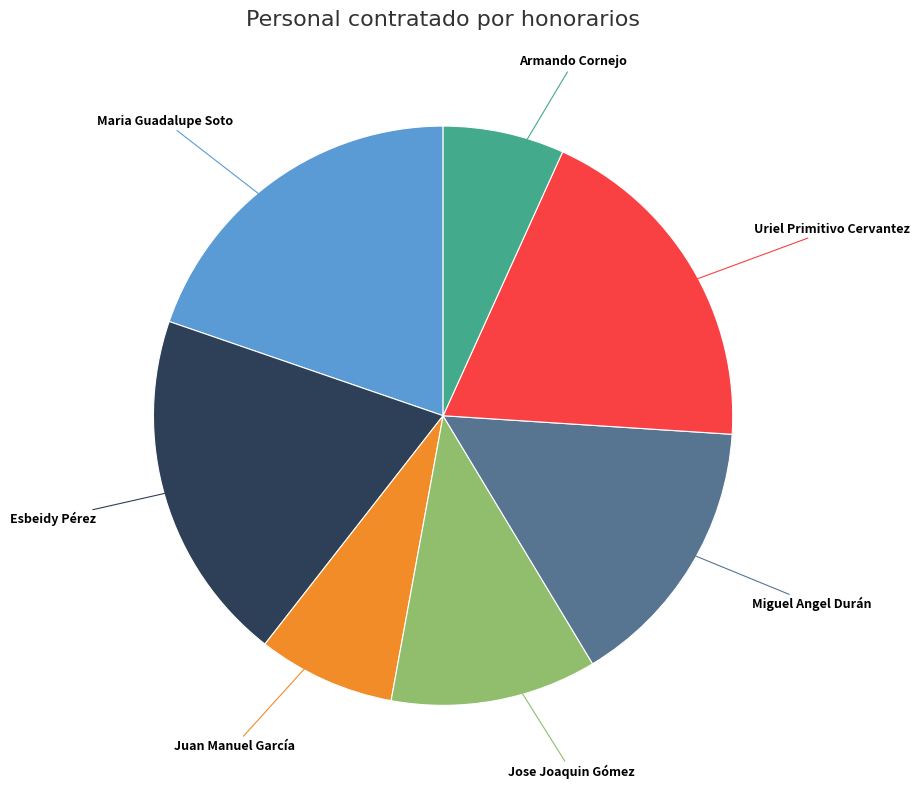

The Armando Cornejo slice represents 17% of the pie. True or false?

False